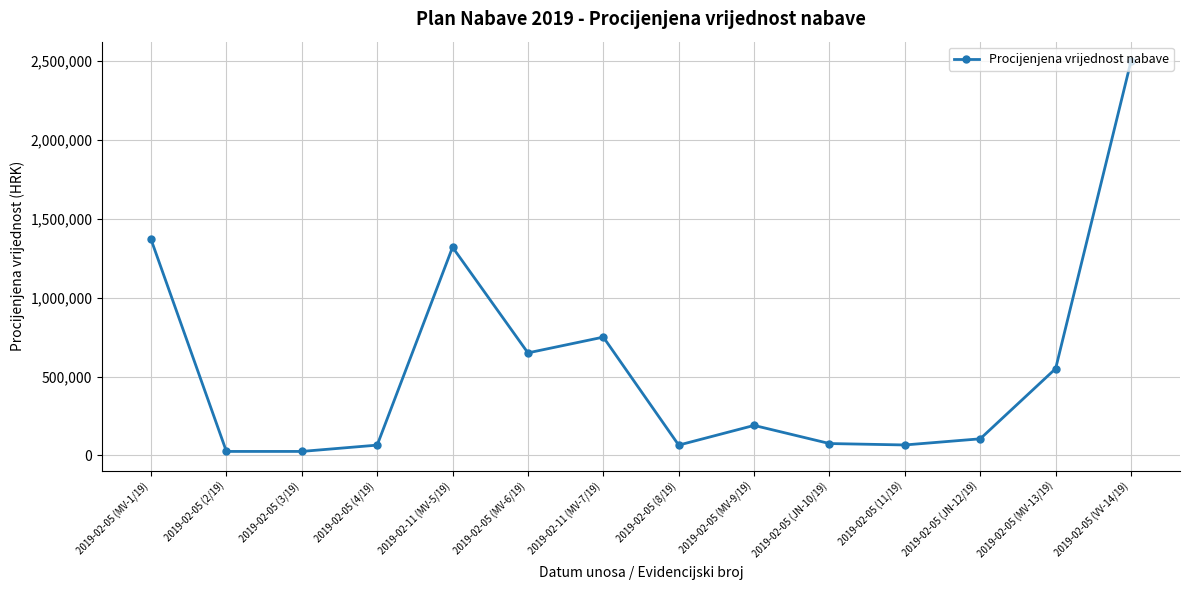

How many lines are shown in the chart?

1